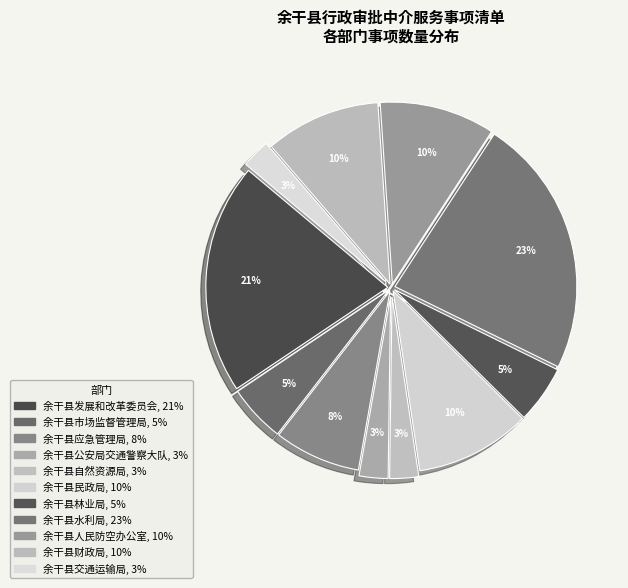

What portion of the pie excludes 余干县市场监督管理局?

94.9%